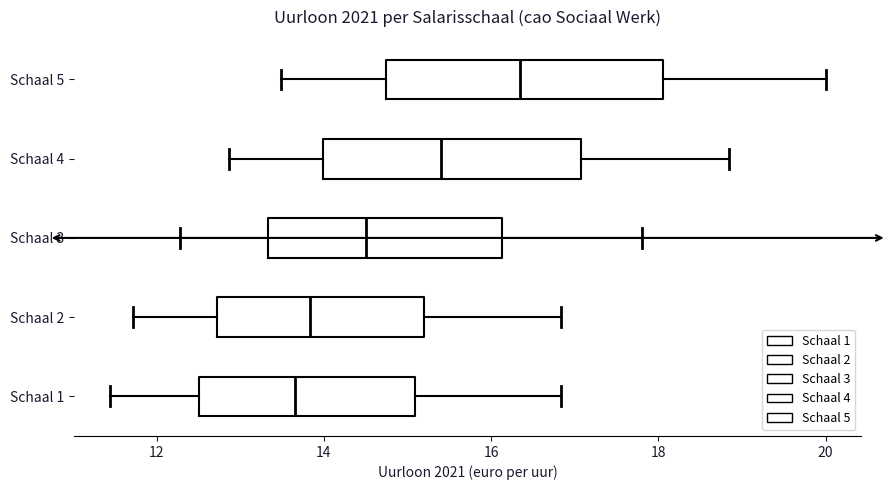

Where does the median line of the box for Schaal 1 sit on the x-axis? The values are not printed on the chart, so give them approximately, as read against the axis.

13.6